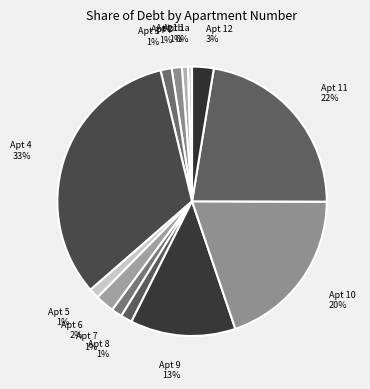

Between Apt 10 and Apt 3, which is larger?

Apt 10